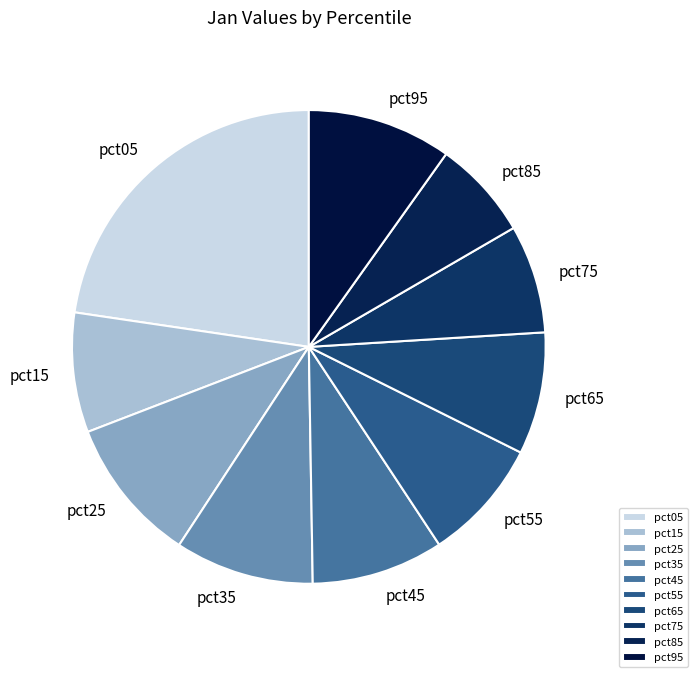

Count the number of slices in the pie.

10